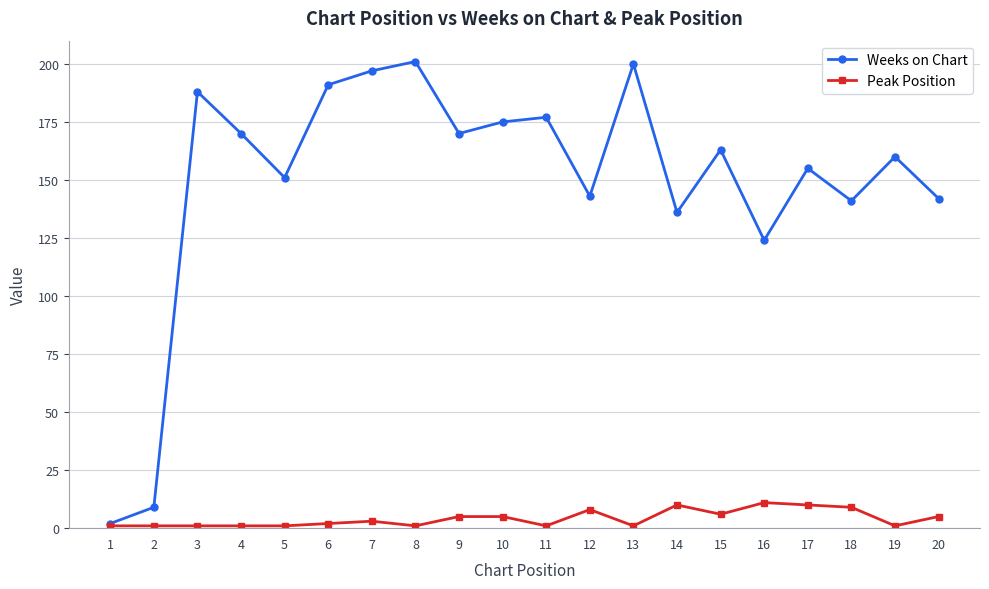

True or false: Peak Position has more than 0 points higher than both neighbors.

True